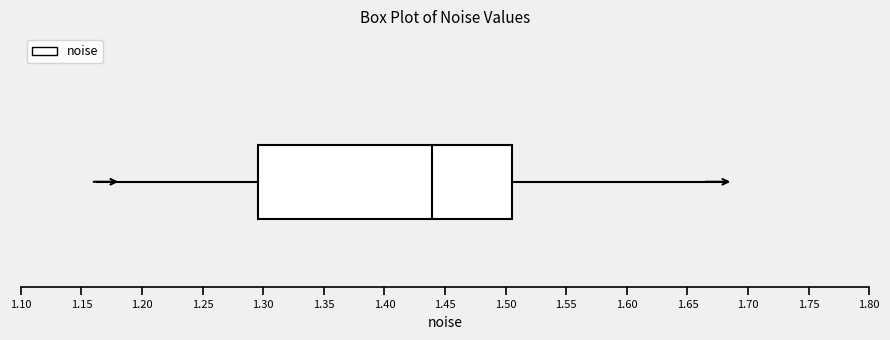

Read this box plot against the x-axis: the position of the median line, the range covered by the box, and the ends of both whiskers. The values are not printed on the chart, so give them approximately, as read against the axis.

median 1.440, box 1.295 to 1.505, whiskers 1.165 to 1.685